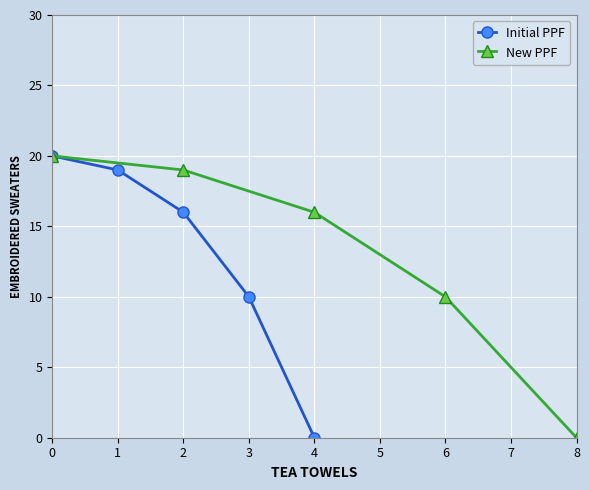

How many lines are shown in the chart?

2